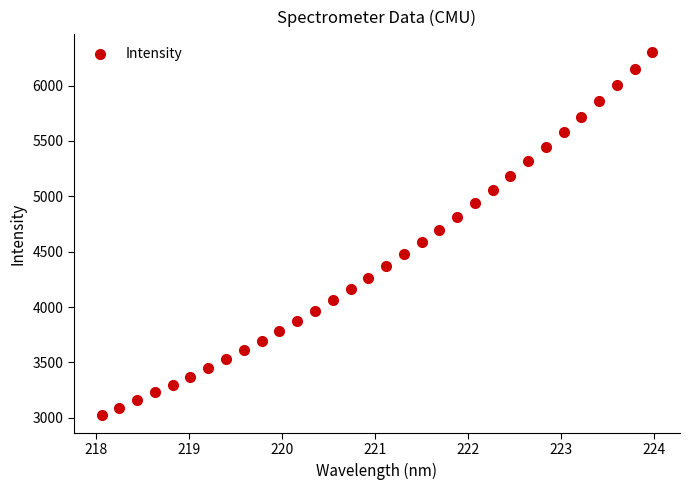

What is the range of X values (max minus min)?

5.9